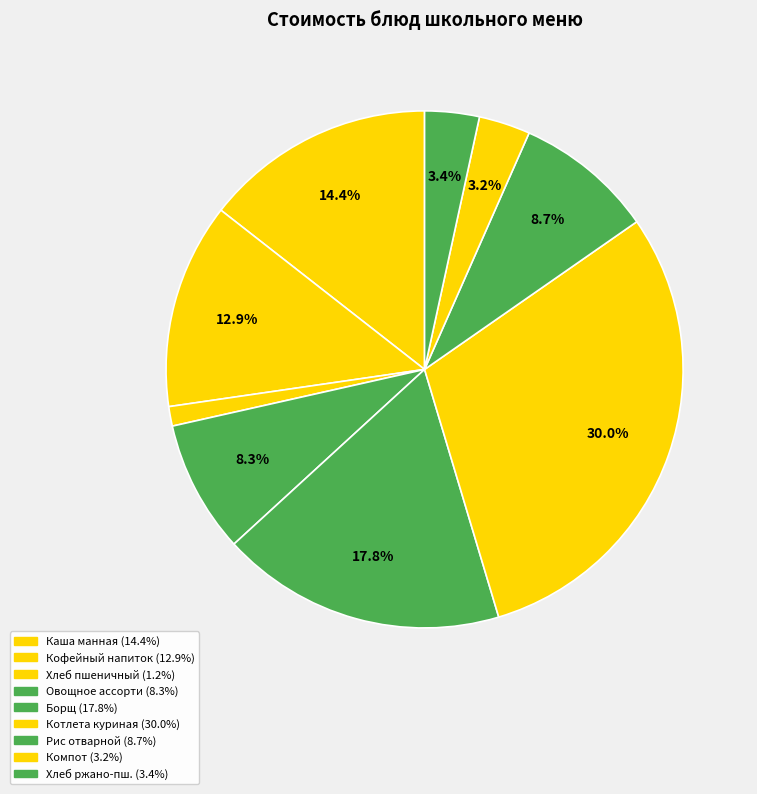

How many slices are in this pie chart?

9